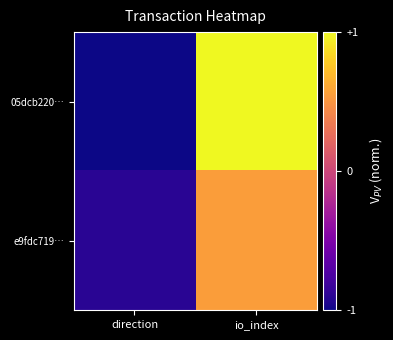

At how many categories does at least one series exceed 0?

1